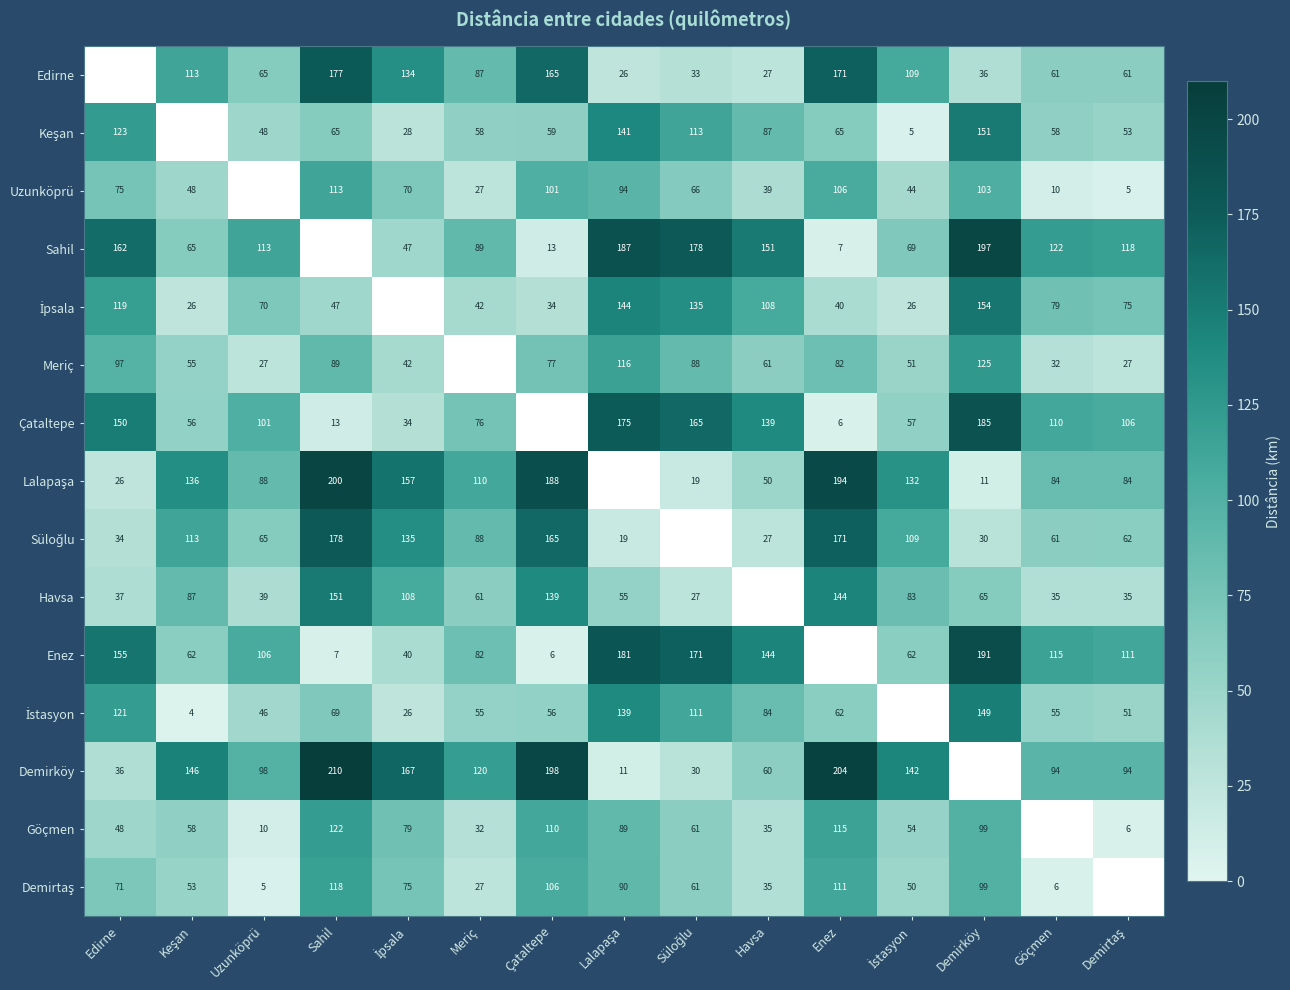

The value of Edirne at Çataltepe is 165. True or false?

True